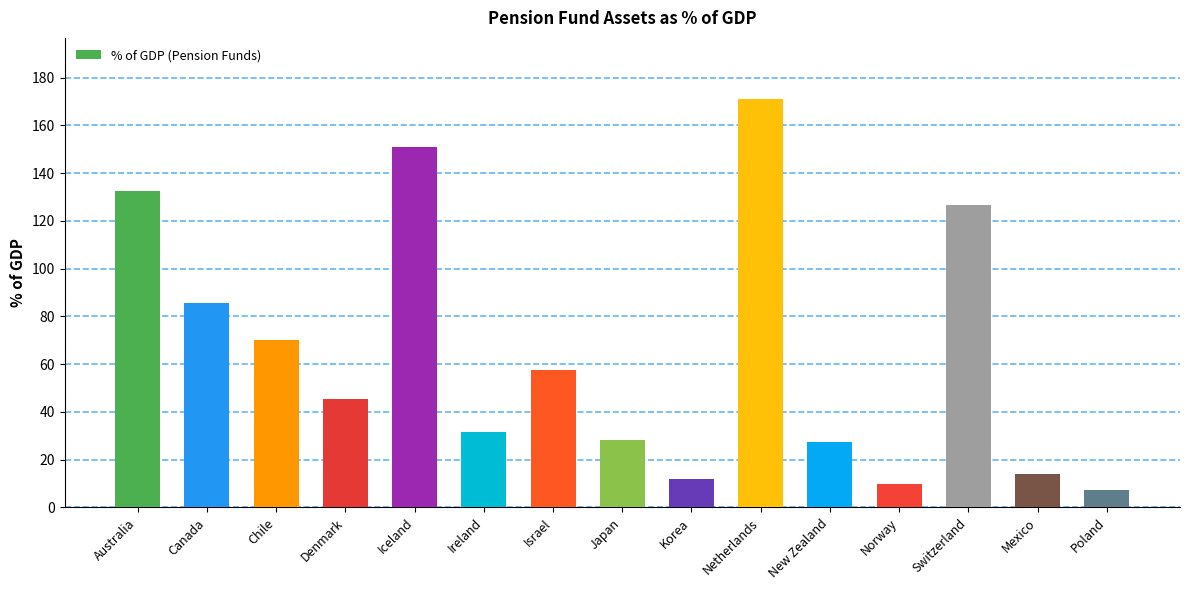

Approximately how many times larger is the value at Switzerland compared to Denmark?

2.8